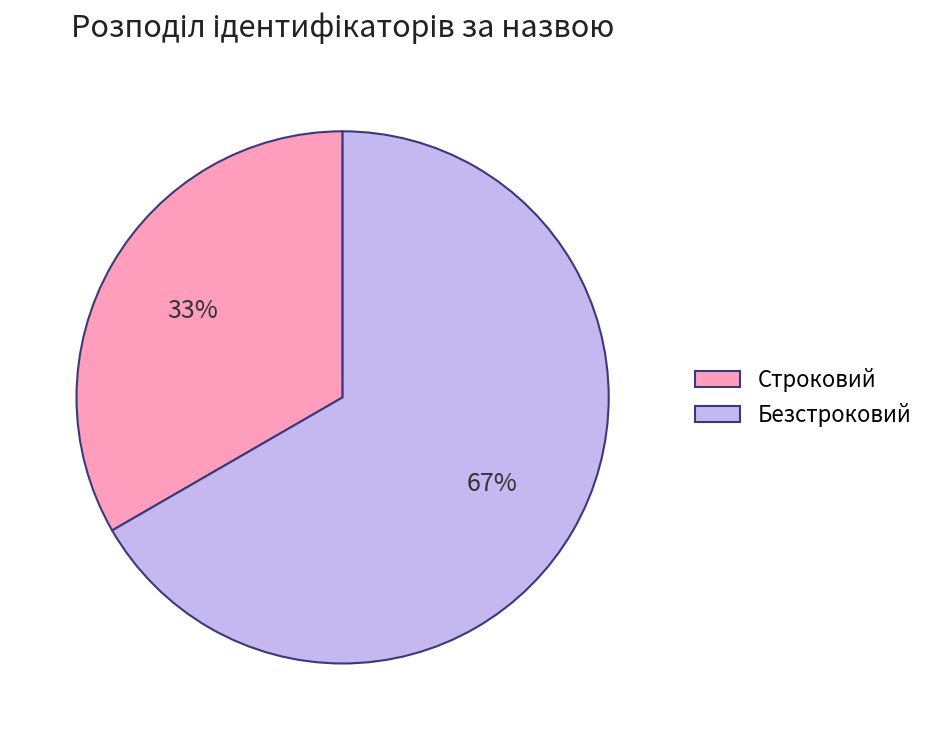

Is the sum of Строковий and Безстроковий greater than half?

Yes